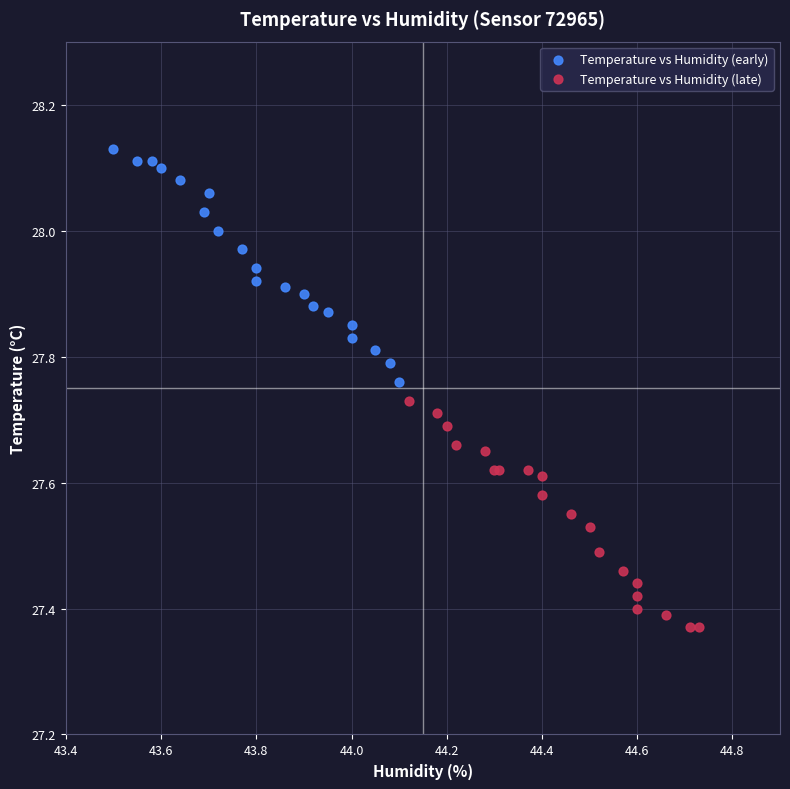

Which series contains the highest Y value?

Temperature vs Humidity (early)